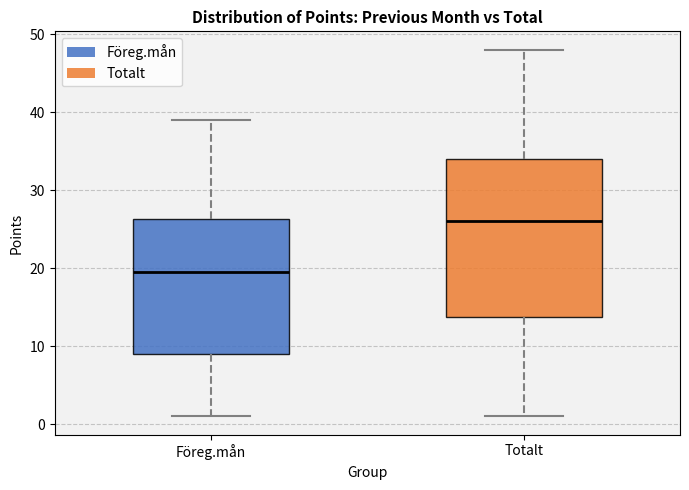

Where is the lower edge of the box for Totalt on the y-axis? The values are not printed on the chart, so give them approximately, as read against the axis.

14